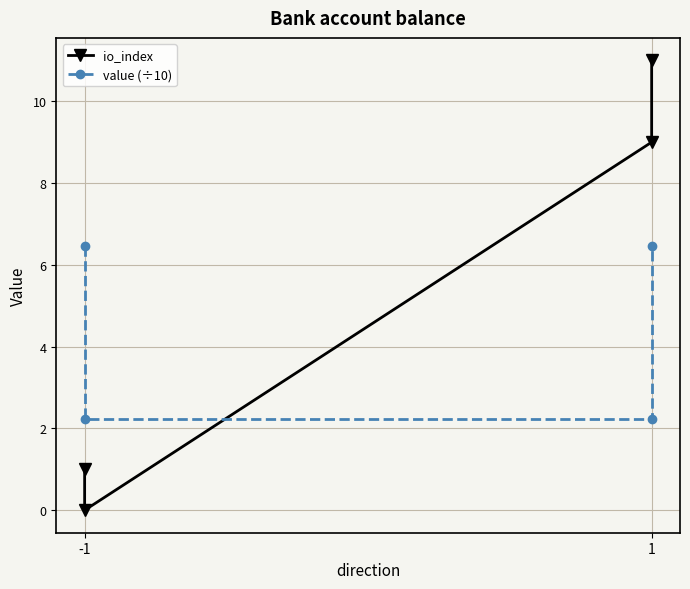

The value of io_index at 1 is 15.1. True or false?

False